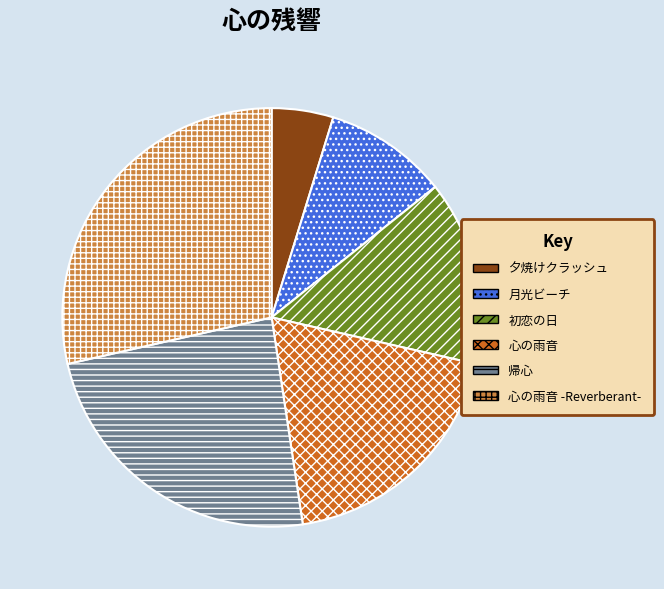

Do 夕焼けクラッシュ and 心の雨音 -Reverberant- together represent more than half of the pie?

No